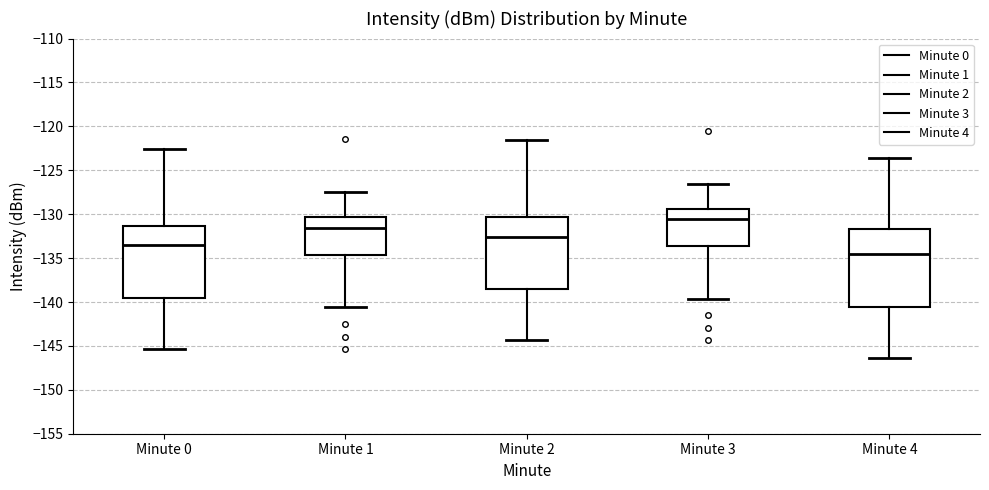

Which box has the lowest median line?

Minute 4